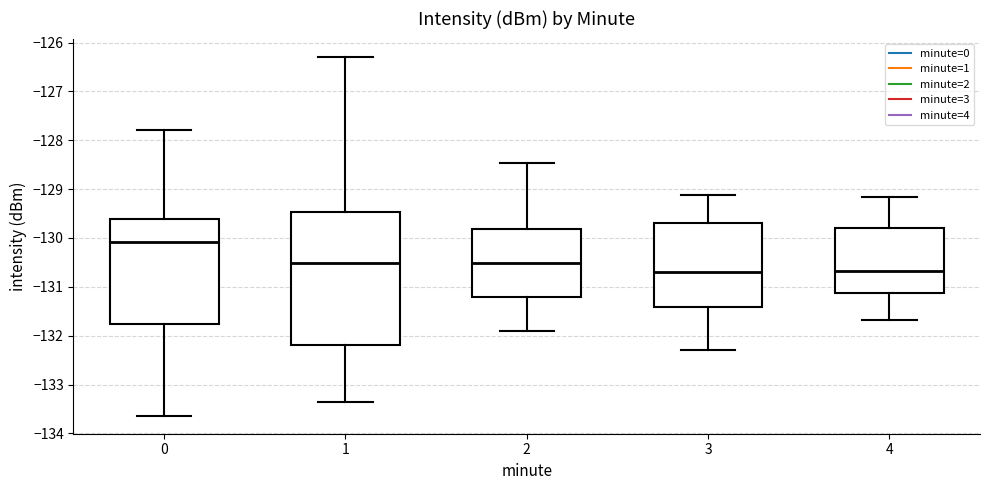

Reading left to right, read every box against the y-axis: the position of its median line, the range the box covers, and the ends of its whiskers. The values are not printed on the chart, so give them approximately, as read against the axis.

0: median -130.1, box -131.8 to -129.6, whiskers -133.6 to -127.8
1: median -130.5, box -132.2 to -129.5, whiskers -133.4 to -126.3
2: median -130.5, box -131.2 to -129.8, whiskers -131.9 to -128.5
3: median -130.7, box -131.4 to -129.7, whiskers -132.3 to -129.1
4: median -130.7, box -131.1 to -129.8, whiskers -131.7 to -129.2